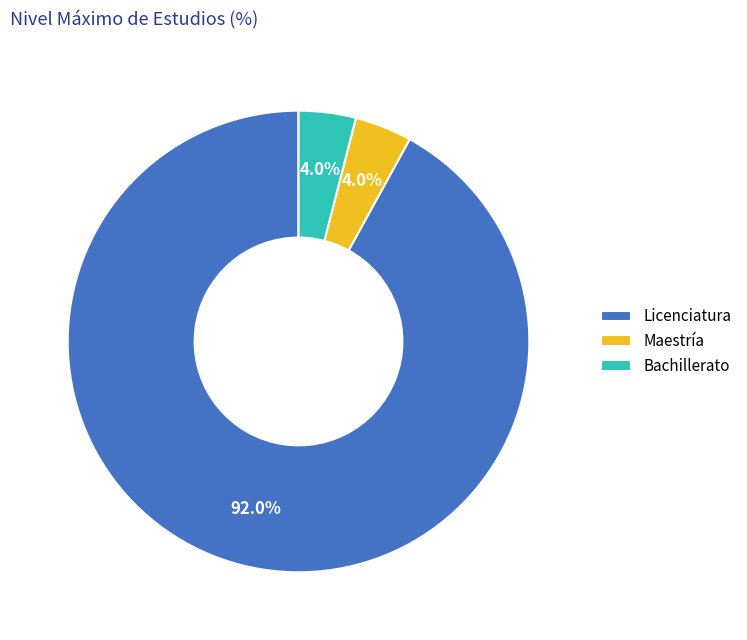

Is there a majority slice in this chart?

Yes